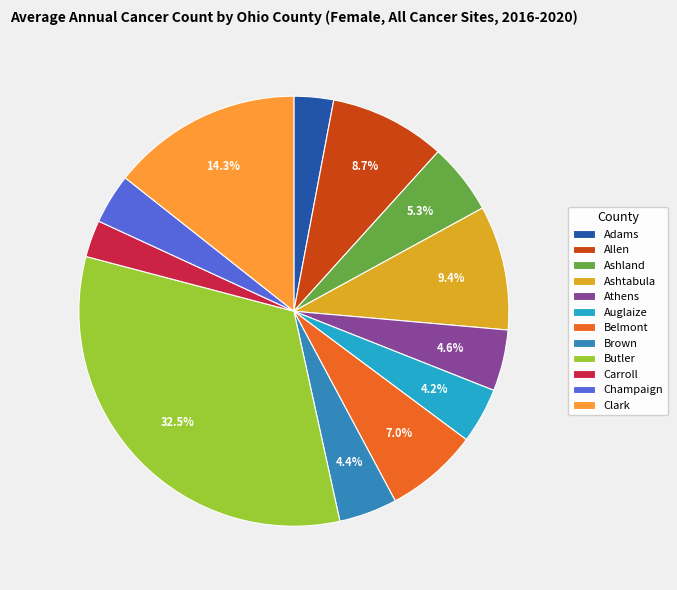

Which slice is the largest?

Butler